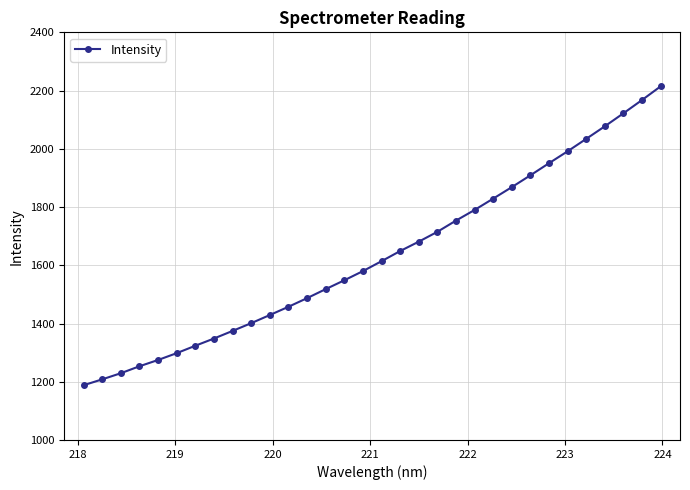

What is the difference between the second highest and minimum values?

979.3